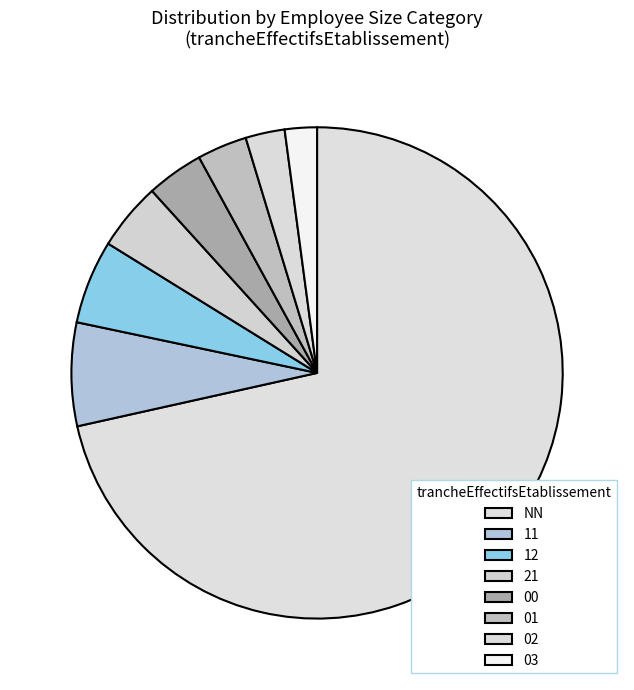

To the nearest percent, what is the combined percentage of 21 and 00?

8%